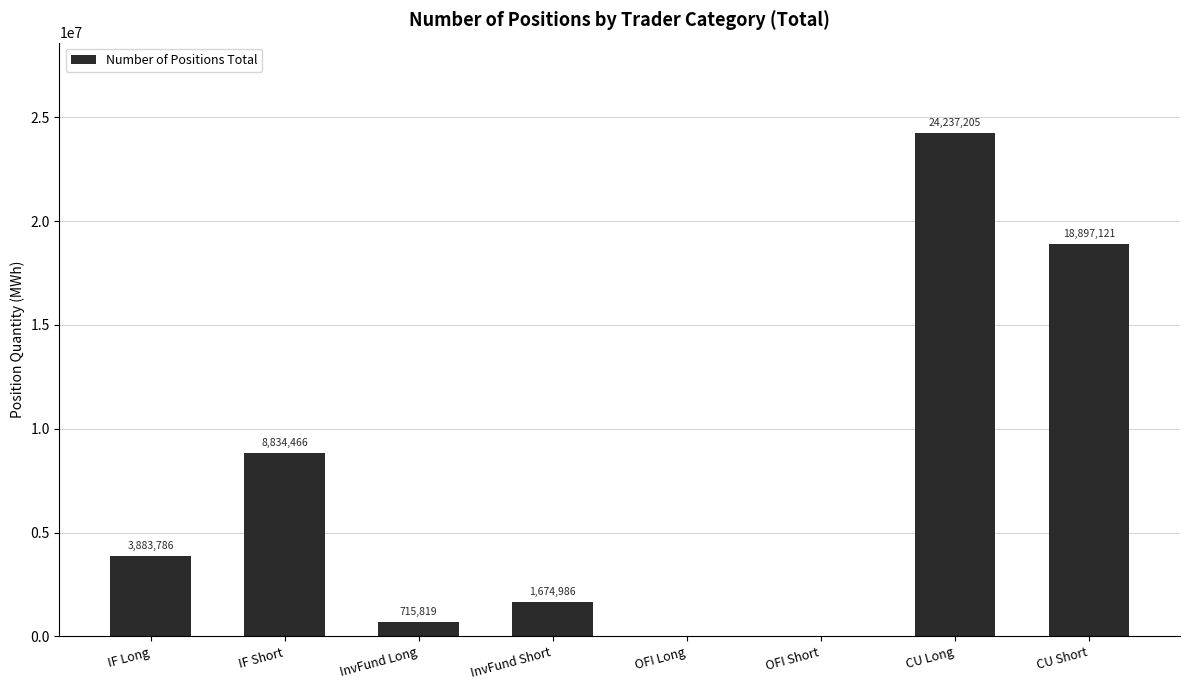

At which label is the value closest to 12118602?

IF Short